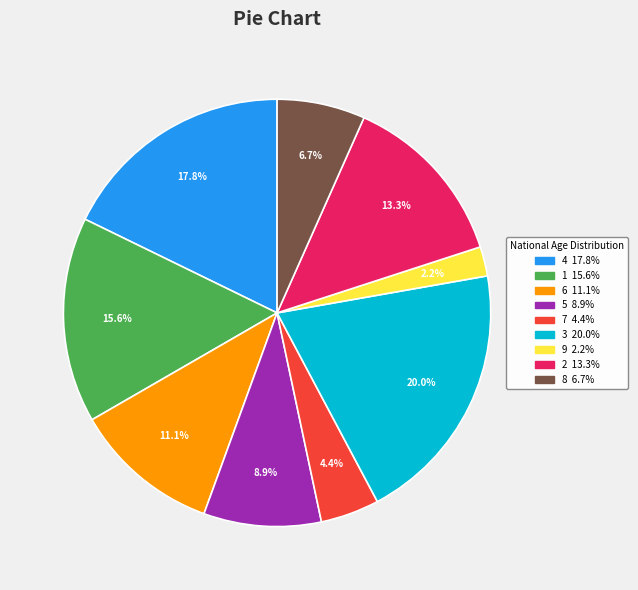

Count the number of slices in the pie.

9